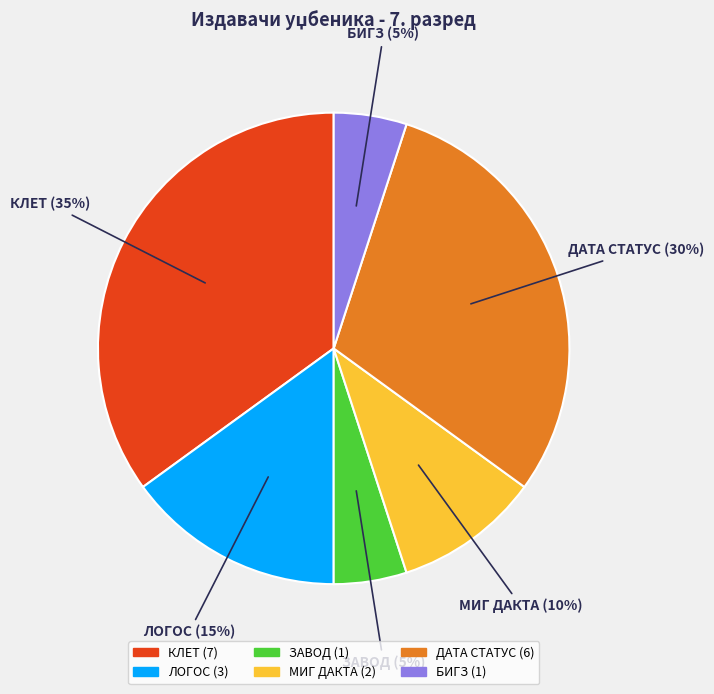

To the nearest percent, what portion does МИГ ДАКТА represent?

10%